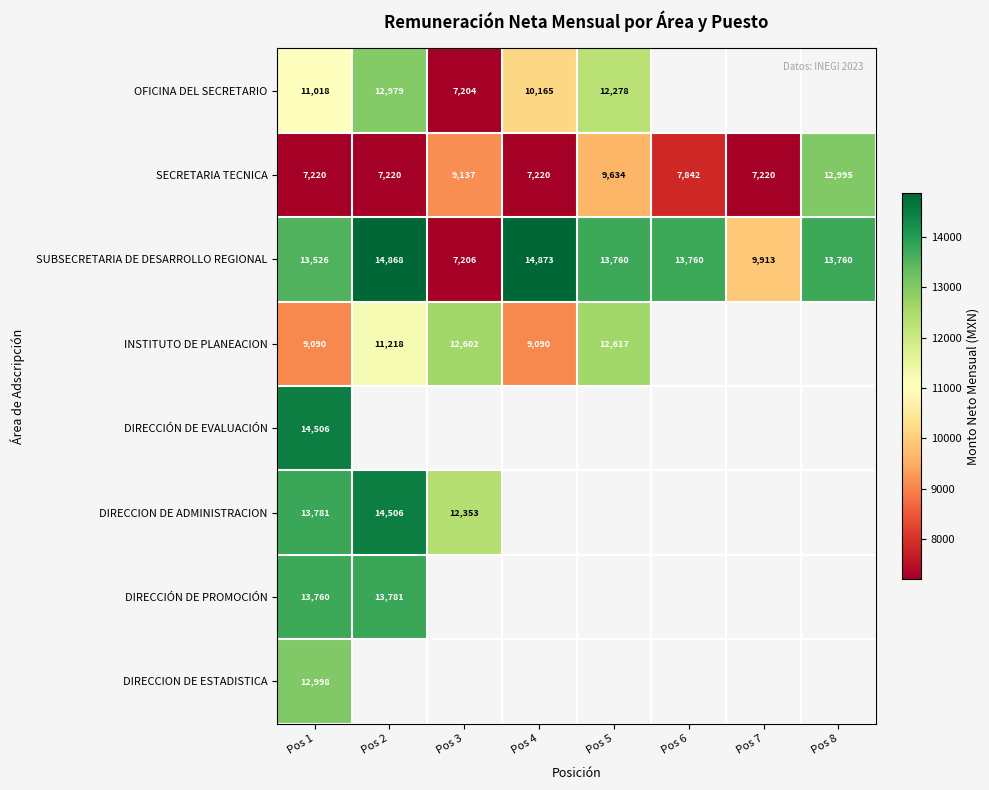

Rank the series at Pos 1 from lowest to highest value.

SECRETARIA TECNICA, INSTITUTO DE PLANEACION, OFICINA DEL SECRETARIO, DIRECCION DE ESTADISTICA, SUBSECRETARIA DE DESARROLLO REGIONAL, DIRECCIÓN DE PROMOCIÓN, DIRECCION DE ADMINISTRACION, DIRECCIÓN DE EVALUACIÓN